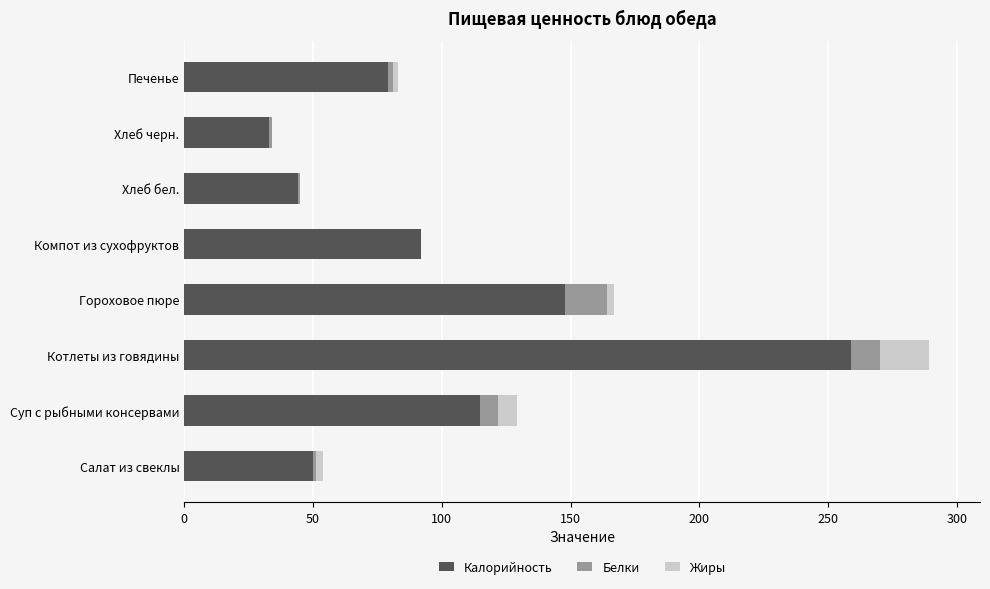

What is the highest value of the Калорийность series?

259